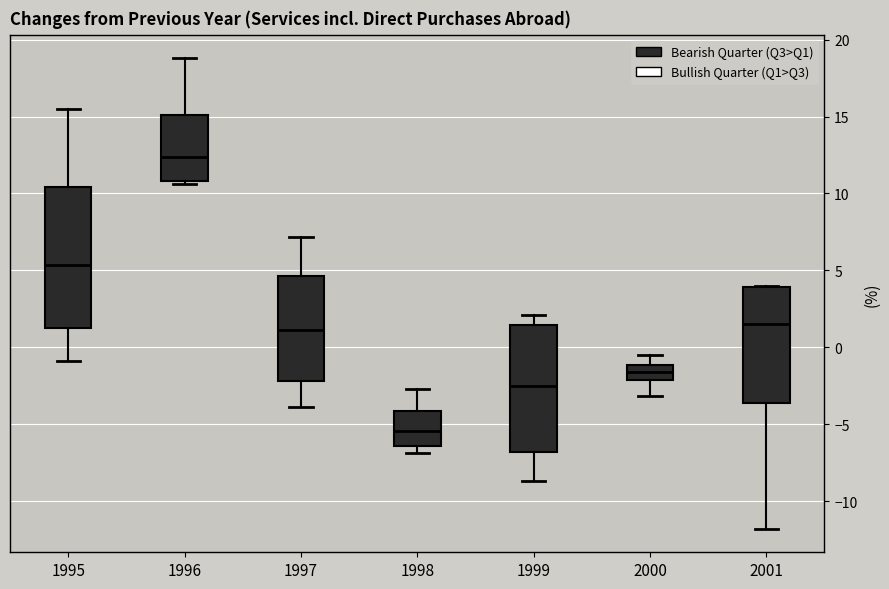

Which box has the highest median line?

1996